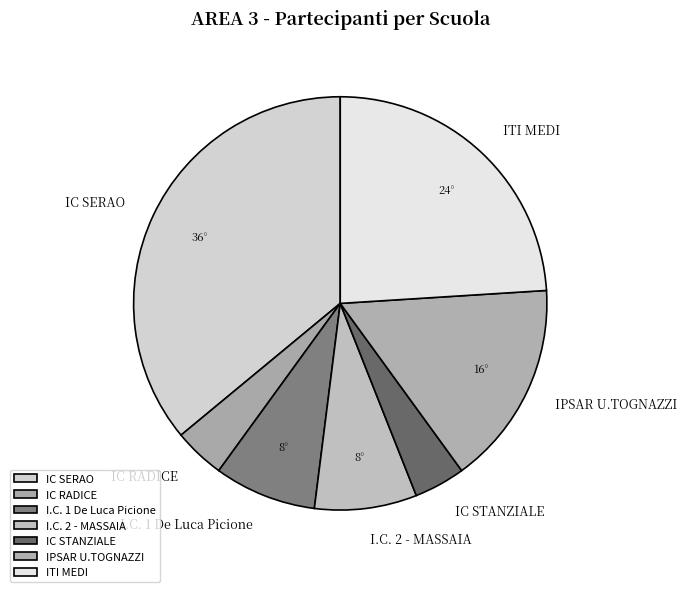

What is the largest slice in the pie chart?

IC SERAO